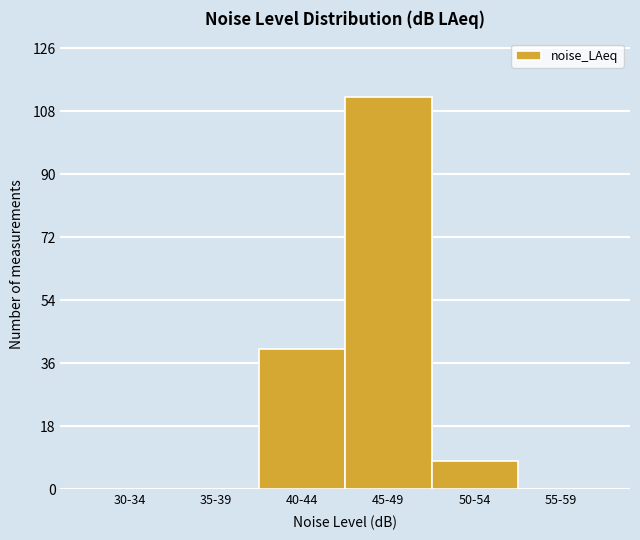

Reading left to right, transcribe all the data shown in this chart.

30-34=0	35-39=0	40-44=40	45-49=112	50-54=8	55-59=0